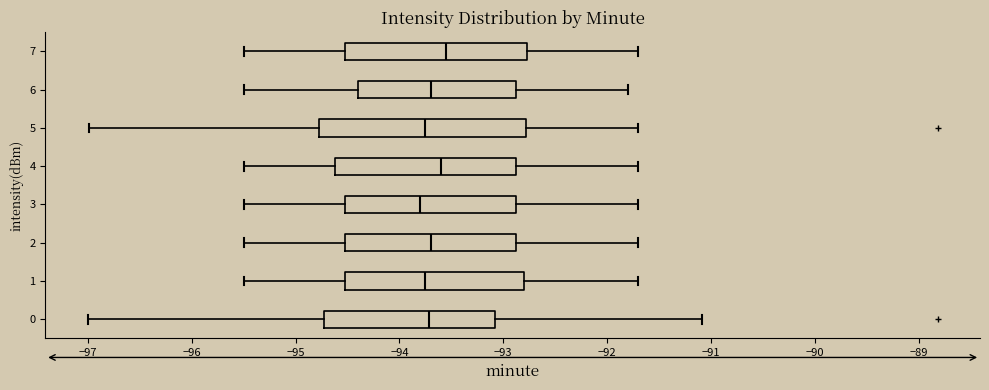

Where does the median line of the box at y = 4 sit on the x-axis? The values are not printed on the chart, so give them approximately, as read against the axis.

-93.6